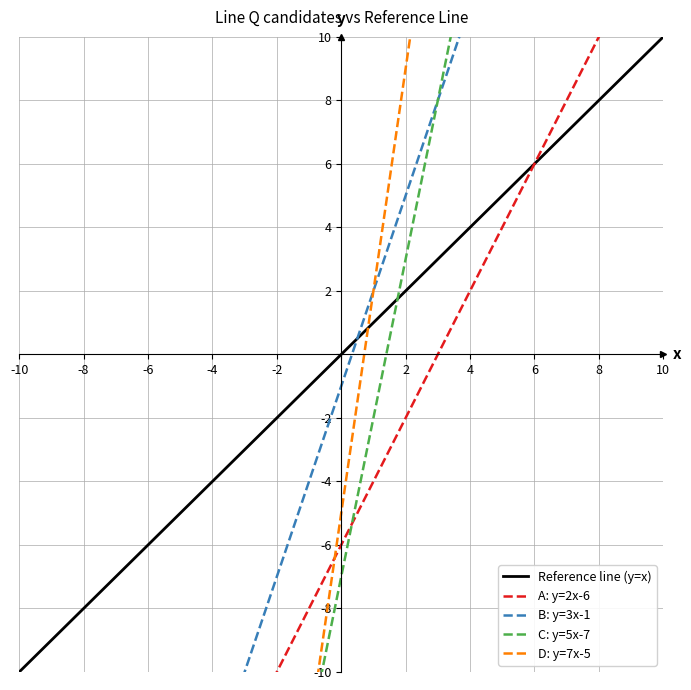

Is it true that Reference line (y=x) equals 10.0 at 10?

True